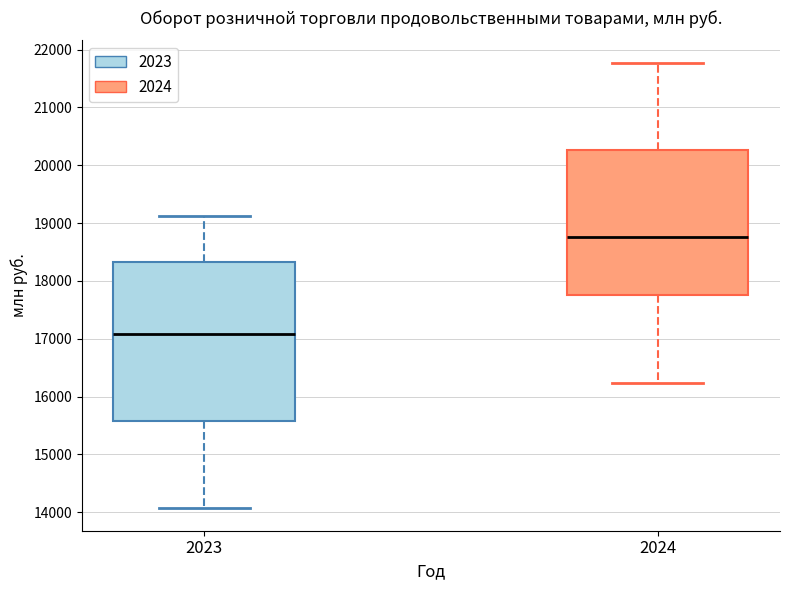

Which box's median line is the lowest?

2023